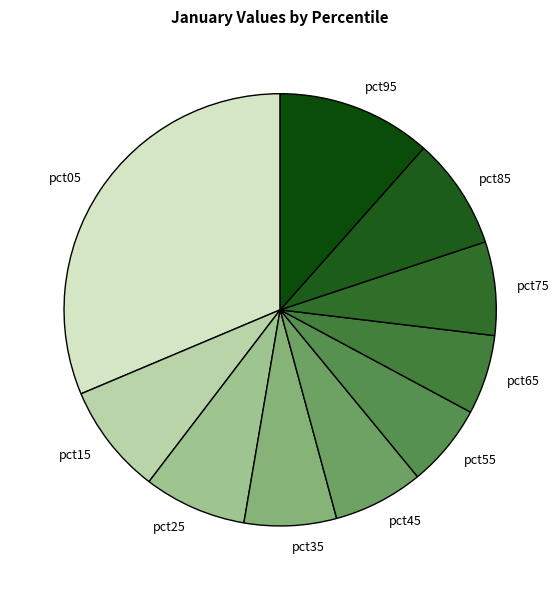

Is it true that pct85 is 8% of the pie?

True